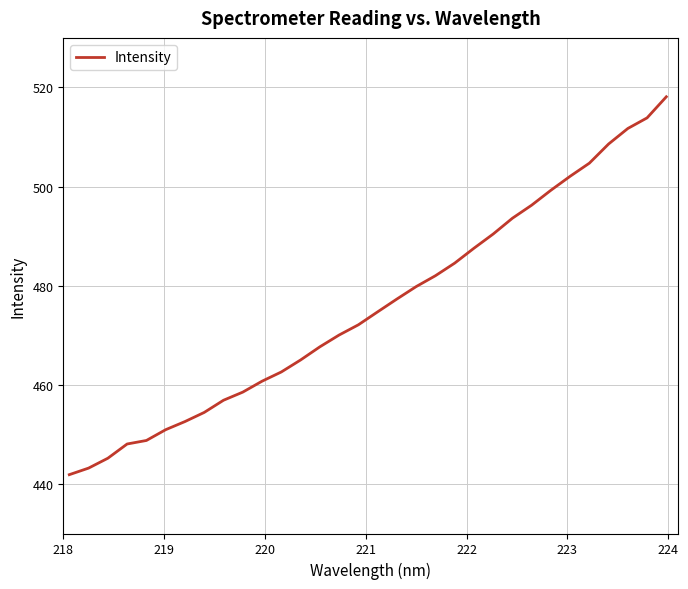

What is the sum of all values?

15223.2